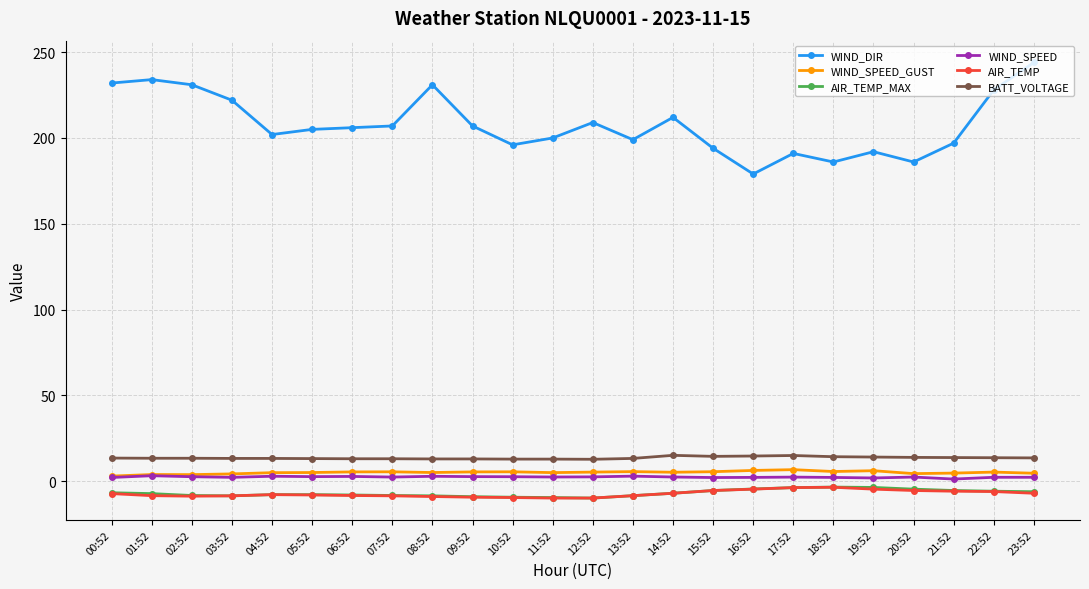

What are all the series names shown in the legend?

WIND_DIR, WIND_SPEED_GUST, AIR_TEMP_MAX, WIND_SPEED, AIR_TEMP, BATT_VOLTAGE